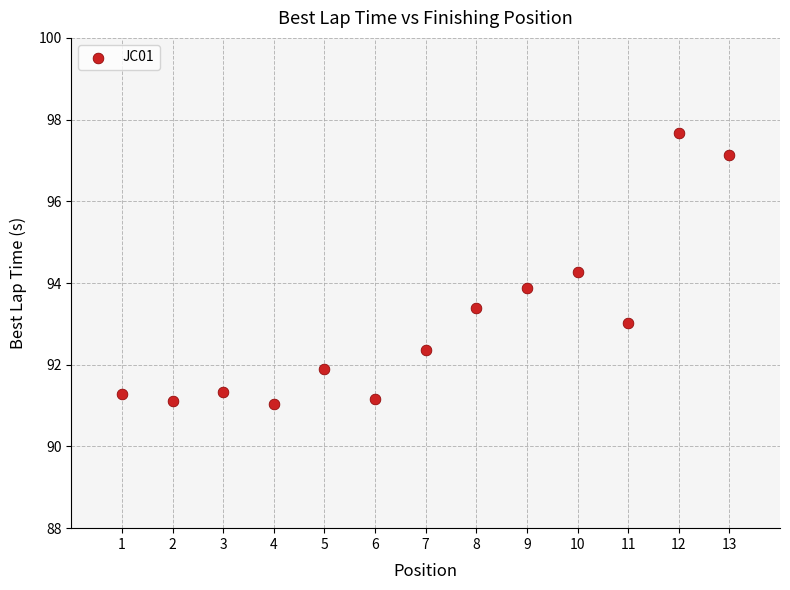

What is the range of Y values (max minus min)?

6.6